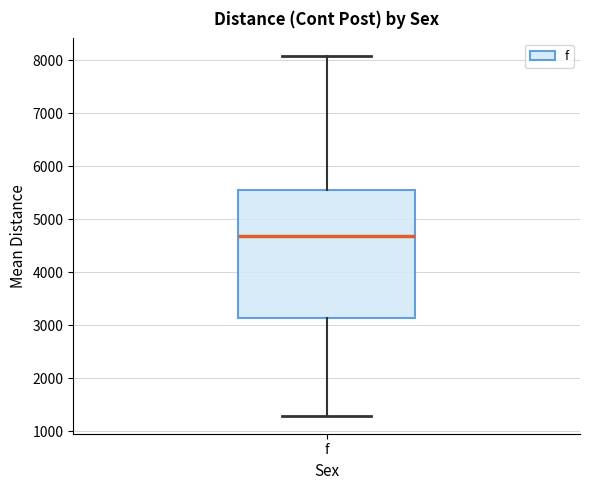

Read this box plot against the y-axis: the position of the median line, the range covered by the box, and the ends of both whiskers. The values are not printed on the chart, so give them approximately, as read against the axis.

median 4700, box 3100 to 5600, whiskers 1300 to 8100